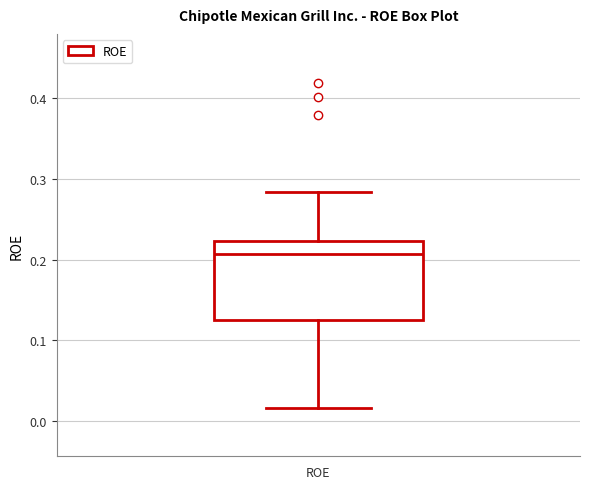

Where does the upper whisker of the box for ROE end on the y-axis? The values are not printed on the chart, so give them approximately, as read against the axis.

0.28